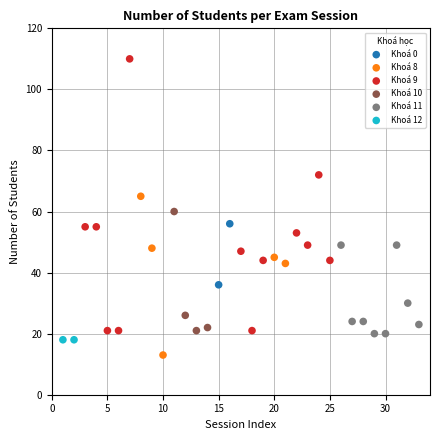

What are all the series names shown in the legend?

Khoá 0, Khoá 8, Khoá 9, Khoá 10, Khoá 11, Khoá 12